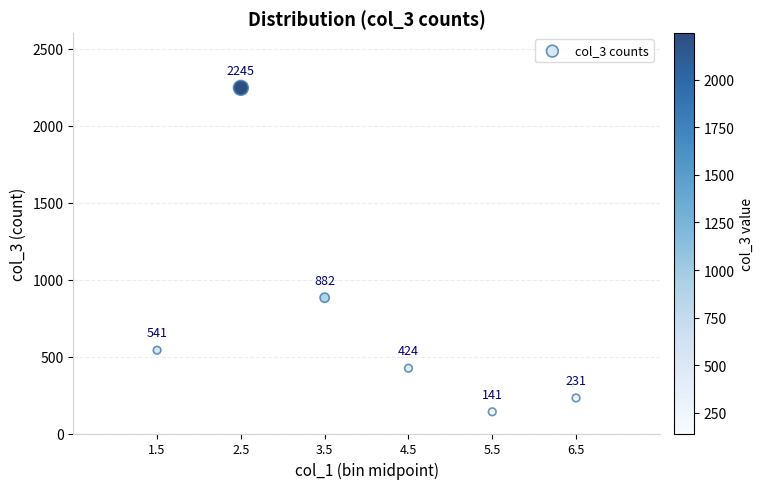

What is the average Y value?

744